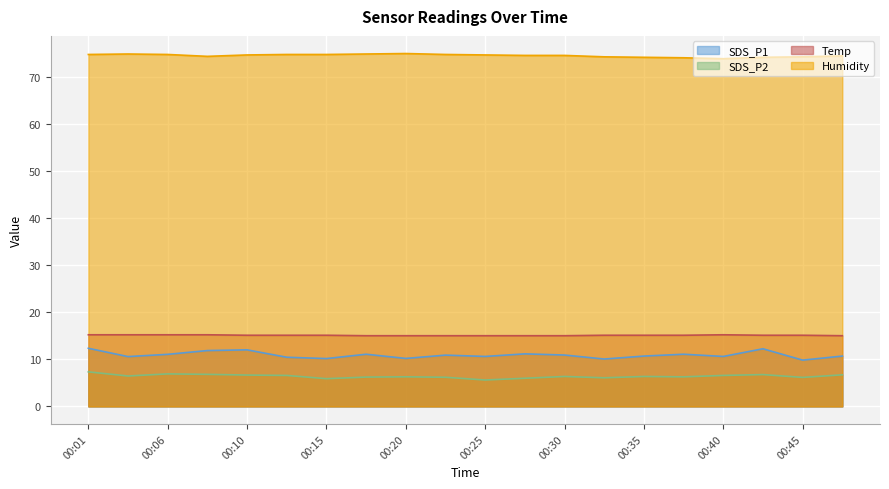

Where is the first local maximum for Temp?

00:40